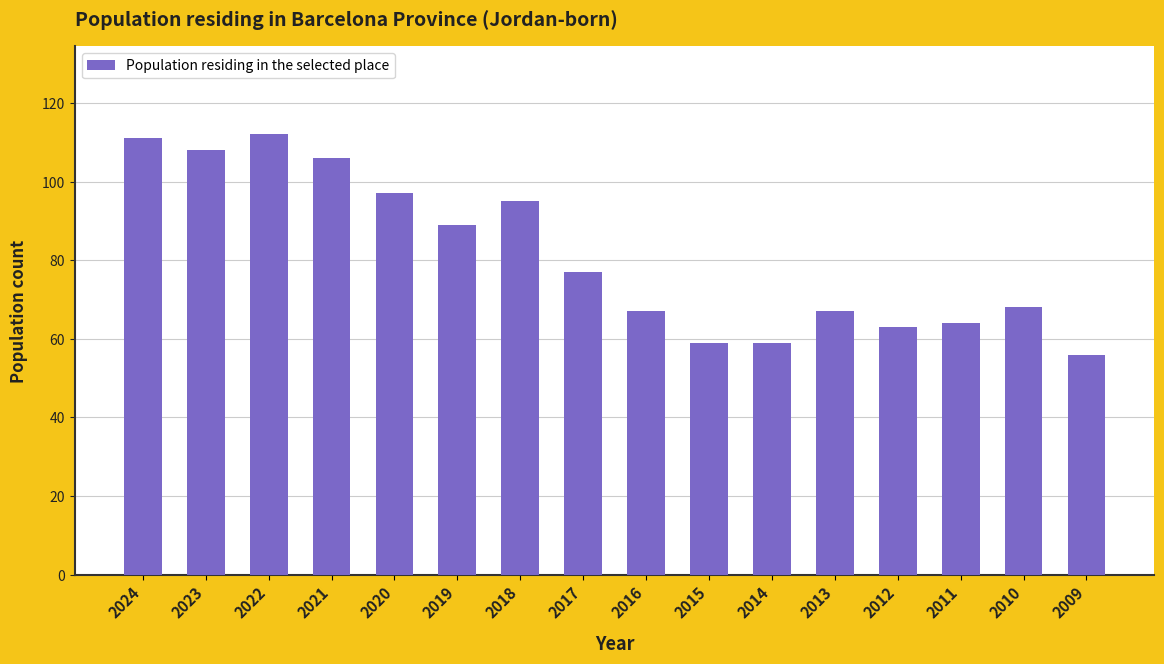

The chart shows a value of 50 at 2017. True or false?

False